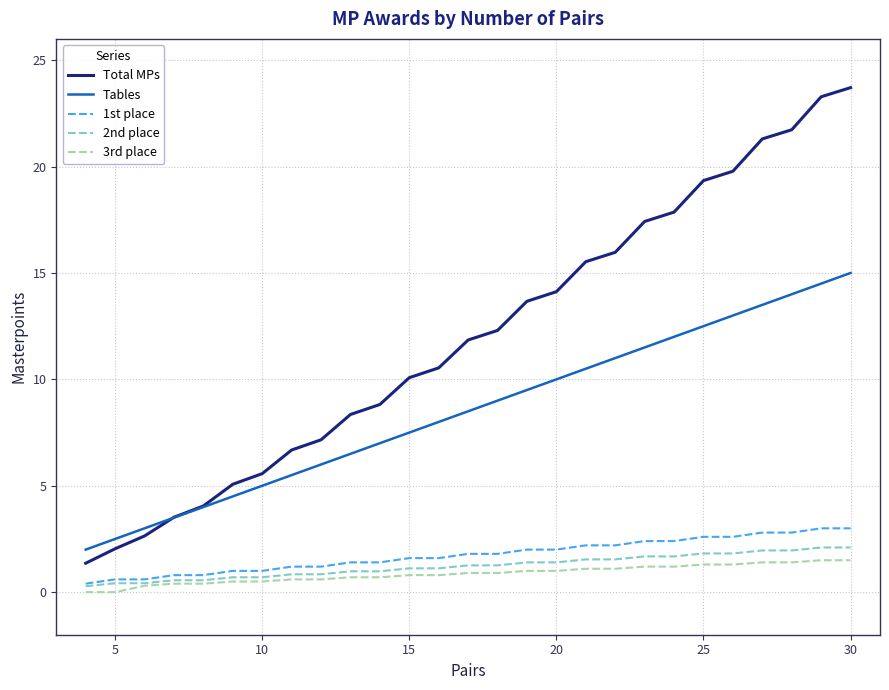

Which series has the largest total across all categories?

Total MPs